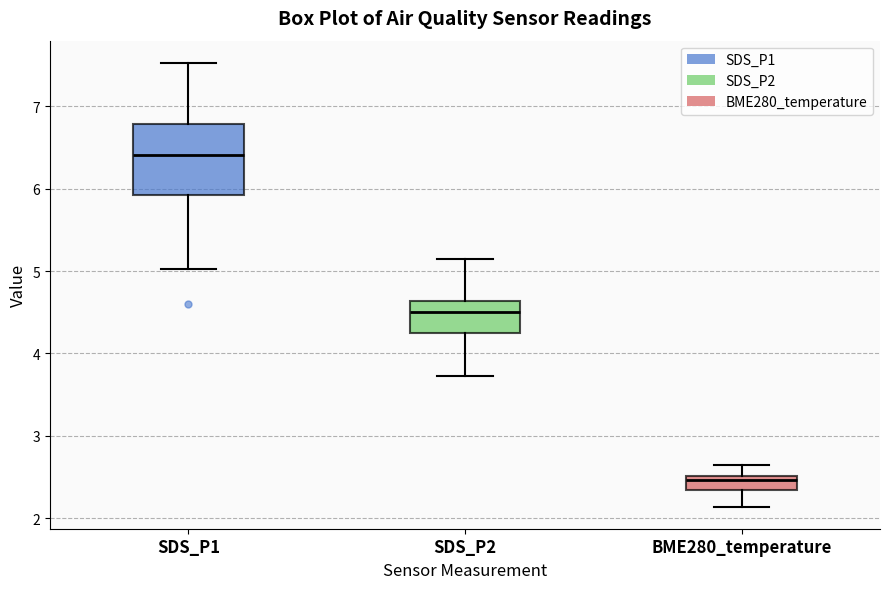

Reading left to right, read every box against the y-axis: the position of its median line, the range the box covers, and the ends of its whiskers. The values are not printed on the chart, so give them approximately, as read against the axis.

SDS_P1: median 6.4, box 5.9 to 6.8, whiskers 5.0 to 7.5
SDS_P2: median 4.5, box 4.2 to 4.6, whiskers 3.7 to 5.2
BME280_temperature: median 2.5 (just below the box's upper edge), box 2.3 to 2.5, whiskers 2.1 to 2.6